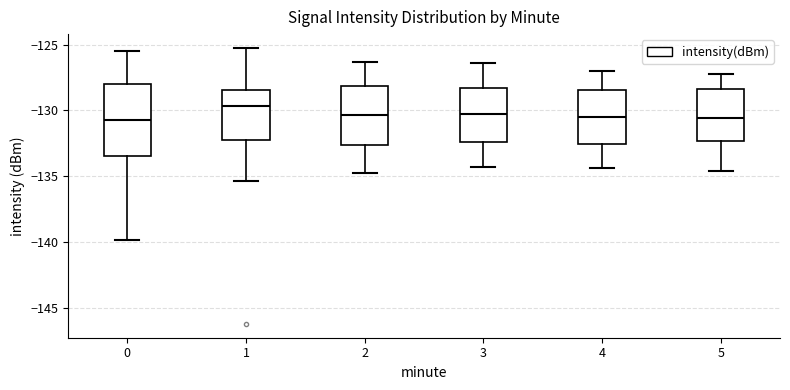

Reading left to right, transcribe this box plot: for each box, give where its median line is, the range the box spans, and where its two whiskers end, as read against the y-axis. The values are not printed on the chart, so give them approximately, as read against the axis.

0: median -130.5, box -133.5 to -128.0, whiskers -140.0 to -125.5
1: median -129.5, box -132.5 to -128.5, whiskers -135.5 to -125.0
2: median -130.5, box -132.5 to -128.0, whiskers -135.0 to -126.5
3: median -130.0, box -132.5 to -128.5, whiskers -134.5 to -126.5
4: median -130.5, box -132.5 to -128.5, whiskers -134.5 to -127.0
5: median -130.5, box -132.5 to -128.5, whiskers -134.5 to -127.0